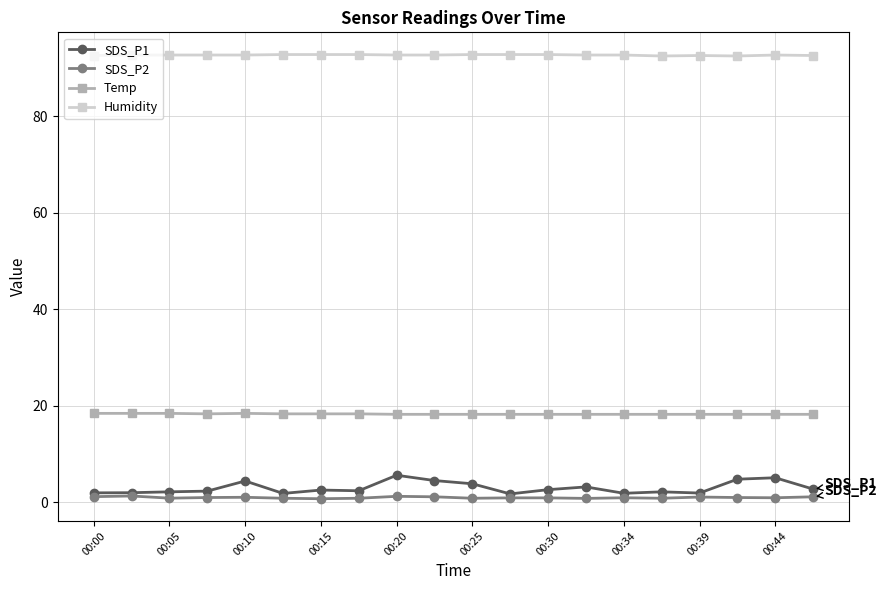

What is the difference between the maximum and minimum values in the SDS_P2 series?

0.6